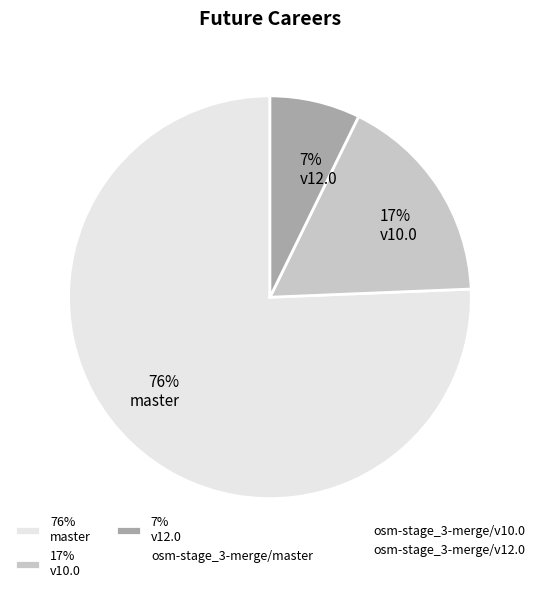

To the nearest percent, what percentage of the pie is 17% v10.0?

17%